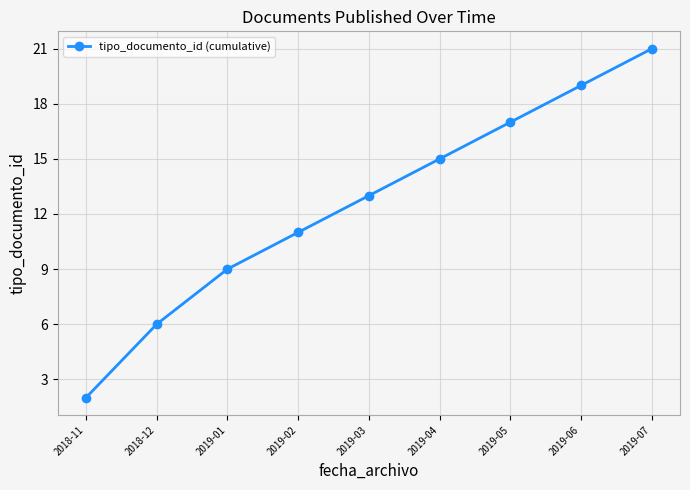

Is it true that the value at 2019-06 is 19?

True